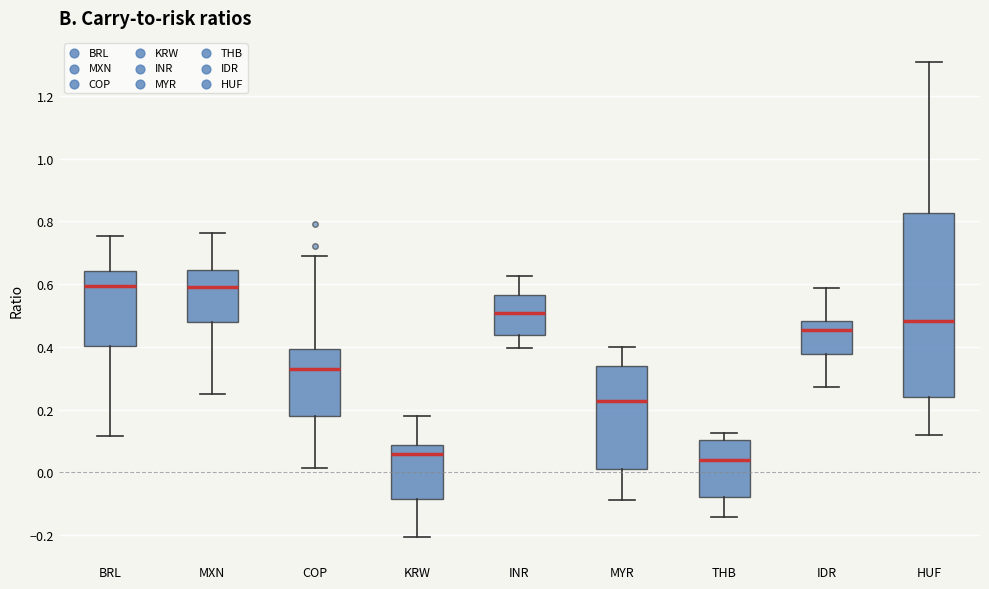

Reading left to right, transcribe this box plot: for each box, give where its median line is, the range the box spans, and where its two whiskers end, as read against the y-axis. The values are not printed on the chart, so give them approximately, as read against the axis.

BRL: median 0.60, box 0.40 to 0.64, whiskers 0.12 to 0.76
MXN: median 0.58, box 0.48 to 0.64, whiskers 0.26 to 0.76
COP: median 0.32, box 0.18 to 0.40, whiskers 0.02 to 0.70
KRW: median 0.06, box -0.08 to 0.08, whiskers -0.20 to 0.18
INR: median 0.50, box 0.44 to 0.56, whiskers 0.40 to 0.62
MYR: median 0.22, box 0.00 to 0.34, whiskers -0.08 to 0.40
THB: median 0.04, box -0.08 to 0.10, whiskers -0.14 to 0.12
IDR: median 0.46, box 0.38 to 0.48, whiskers 0.28 to 0.58
HUF: median 0.48, box 0.24 to 0.82, whiskers 0.12 to 1.30